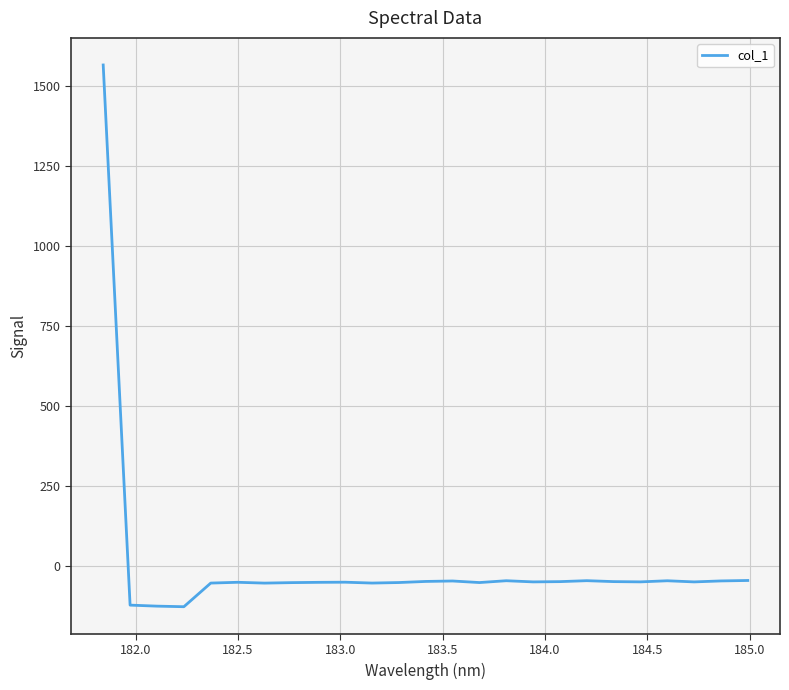

What is the smallest value displayed?

-128.5